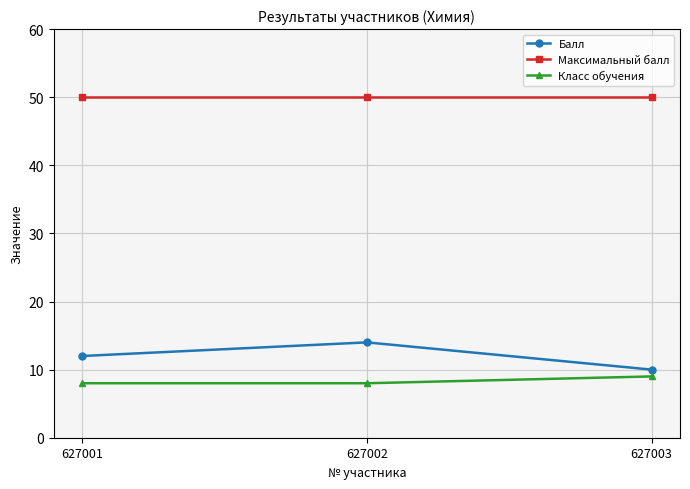

Is it true that Балл equals 12 at 627001?

True